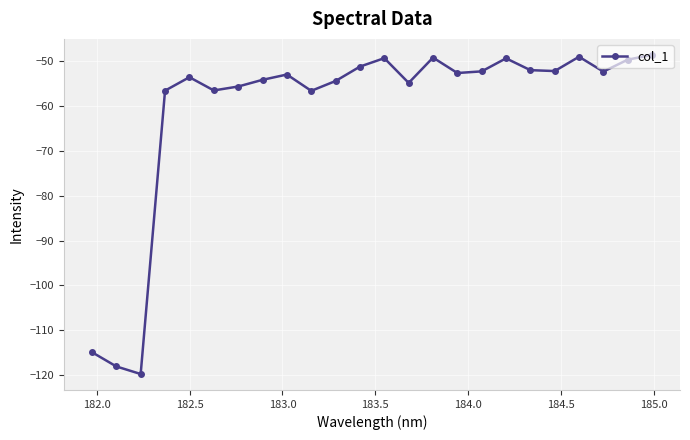

What is the difference between the maximum and second lowest values?

69.5